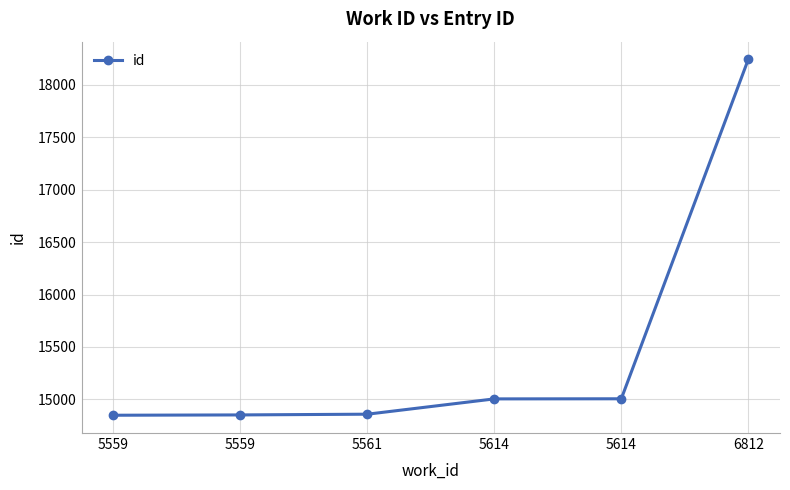

How many series are shown in this chart?

1